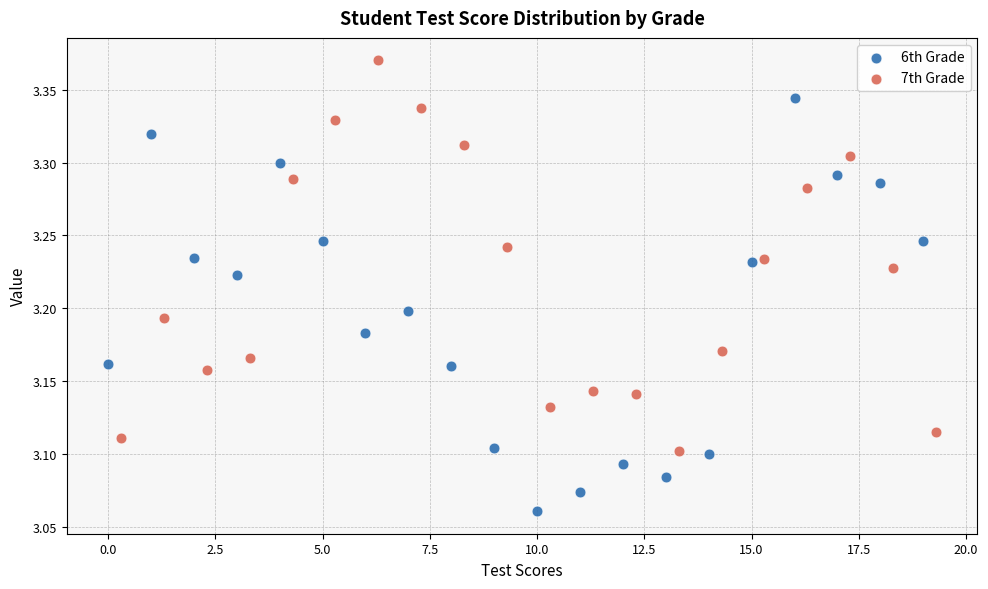

Which series contains the lowest Y value?

6th Grade